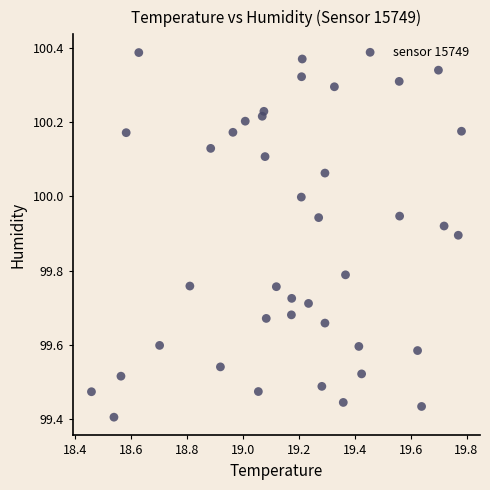

What is the range of X values (max minus min)?

1.3